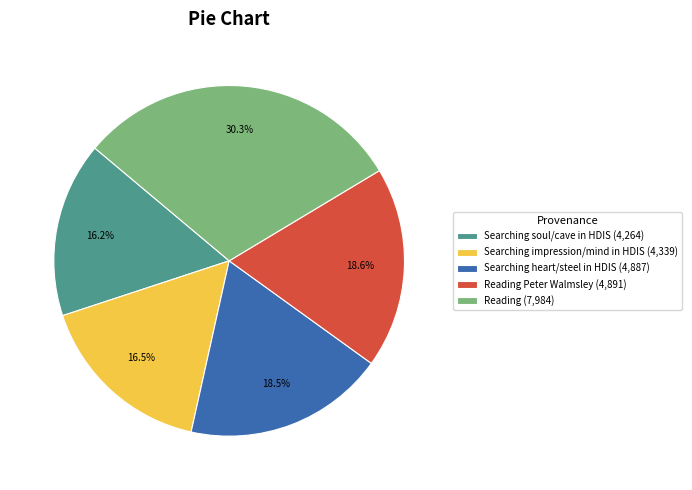

What is the largest slice in the pie chart?

Reading (7,984)